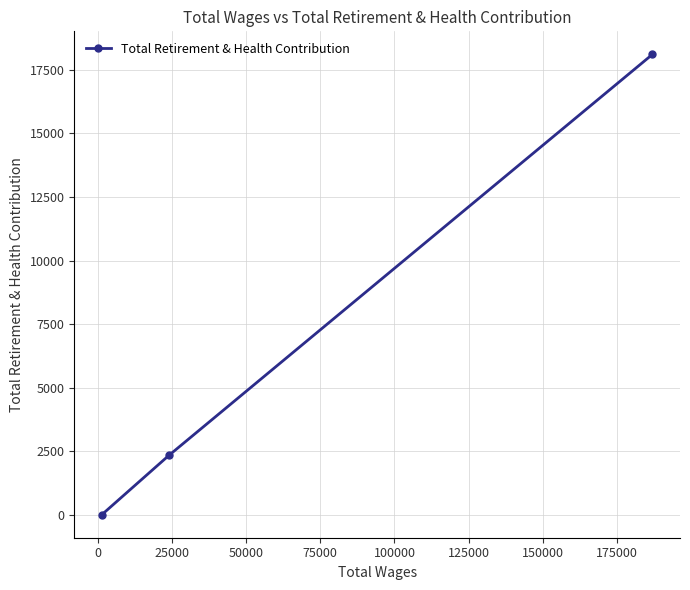

How many lines are shown in the chart?

1